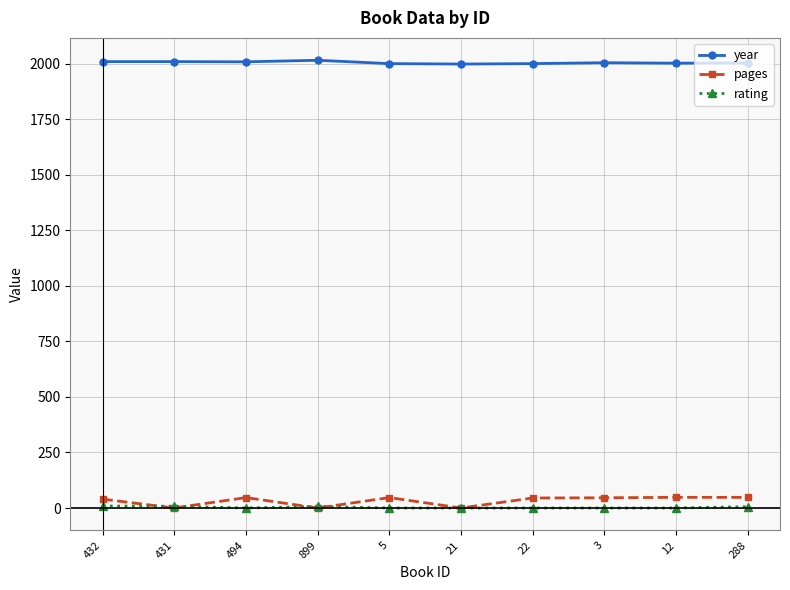

What is the minimum value for year?

1998